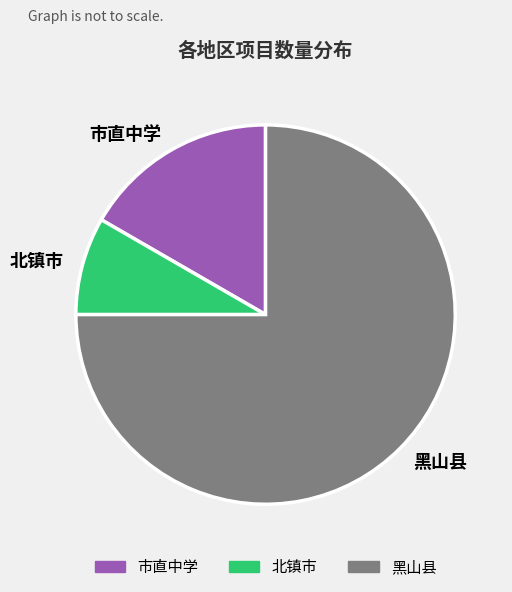

Is the sum of 黑山县 and 北镇市 greater than half?

Yes